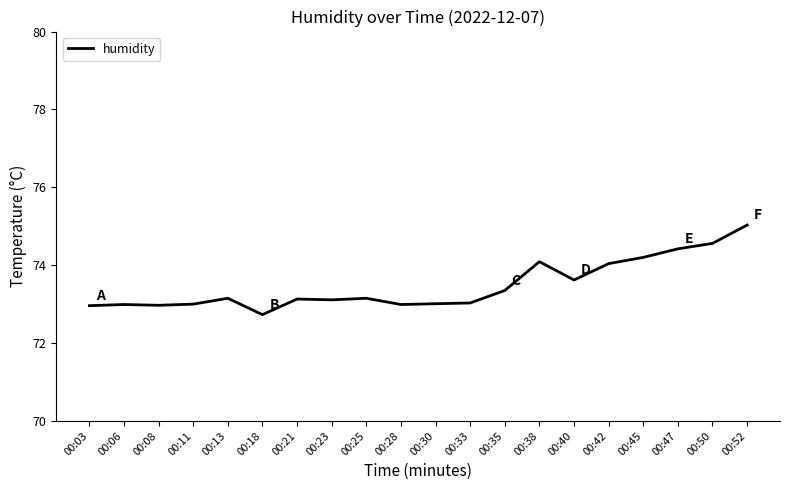

What is the approximate value at 00:13?

73.2